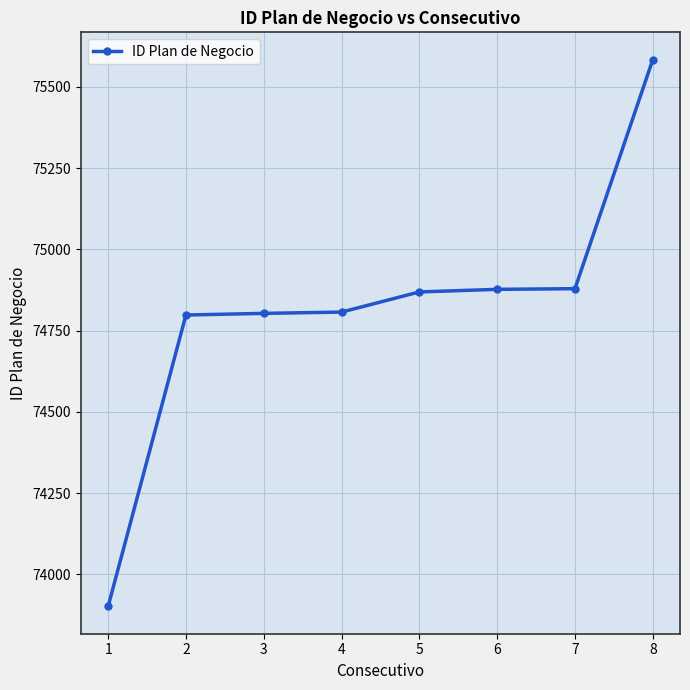

Which category has the highest value across all series?

8